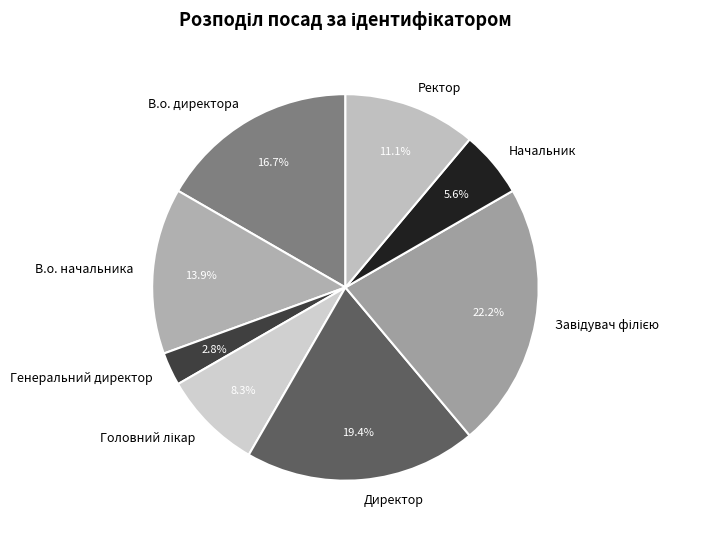

To the nearest percent, what portion does Директор represent?

19%